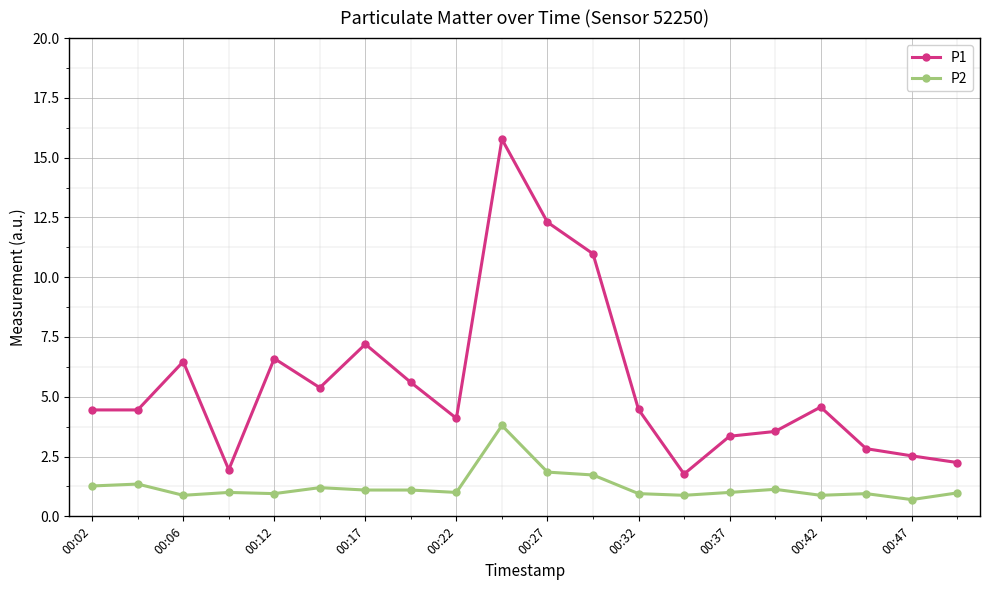

Does the chart have visible grid lines?

Yes